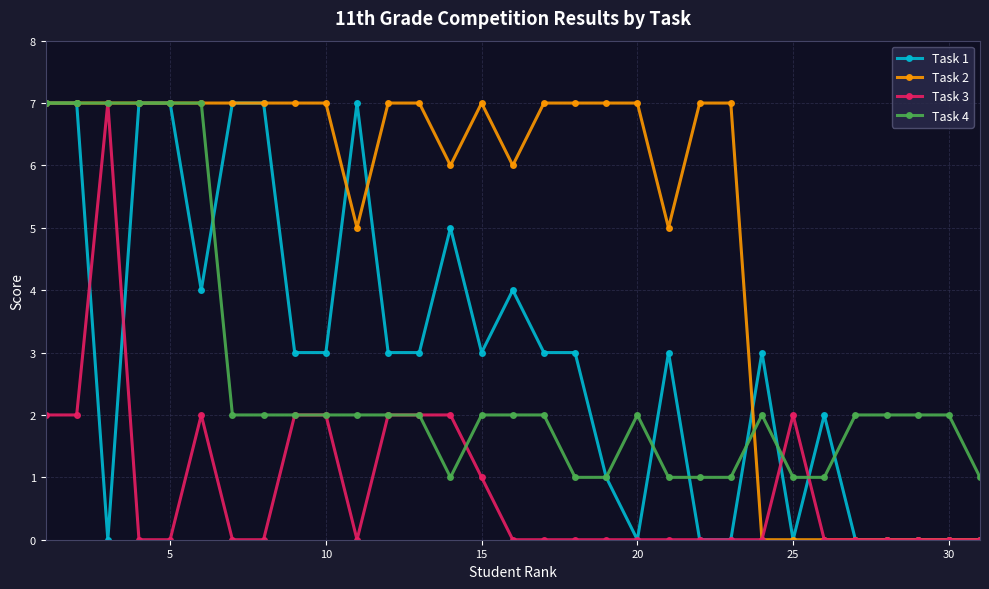

Which series has the largest total across all categories?

Task 2